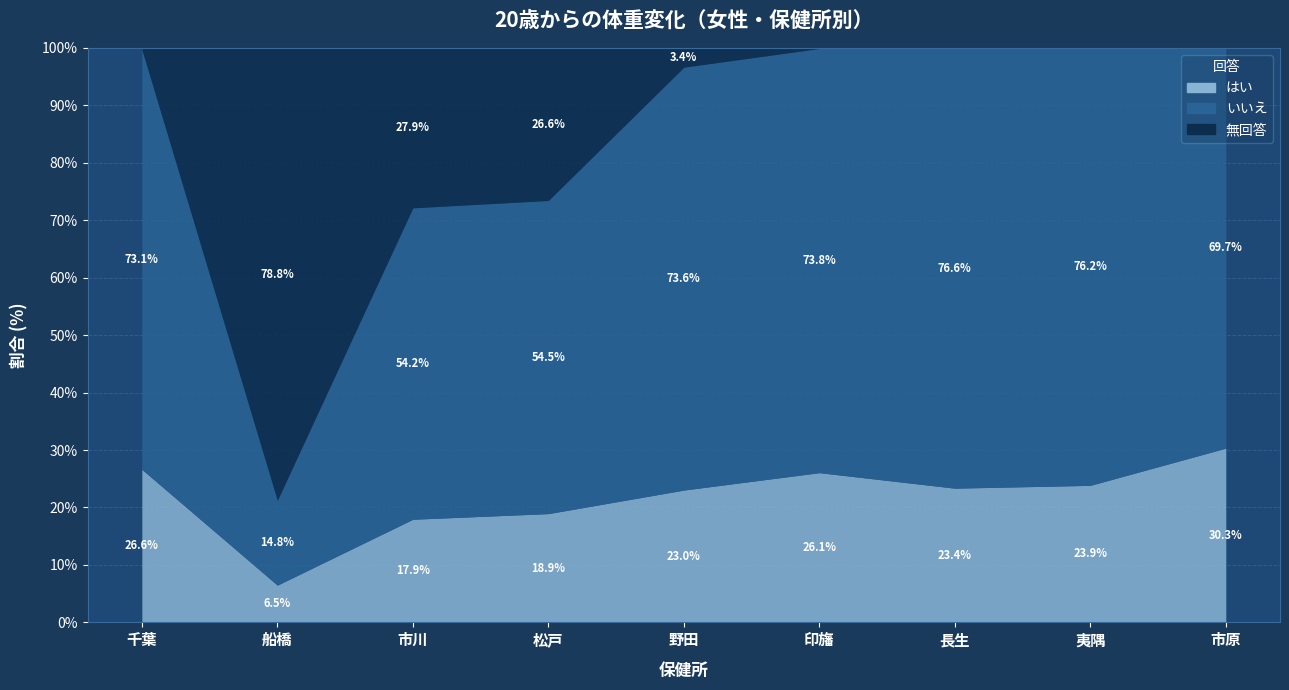

Where is the first local maximum for いいえ?

長生